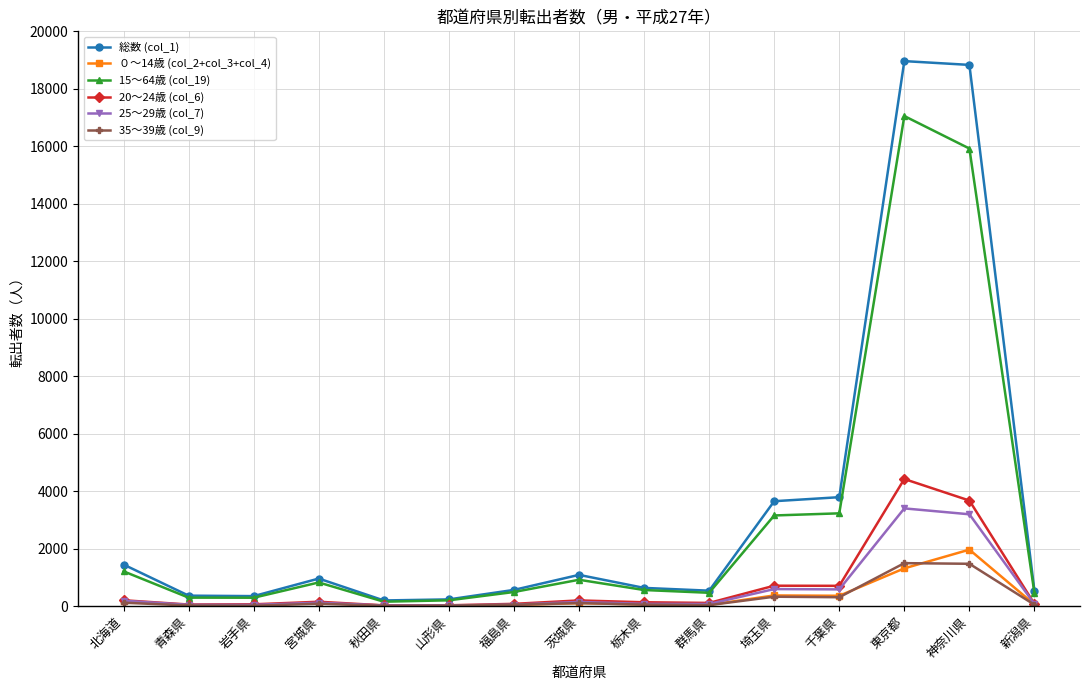

The ０～14歳 (col_2+col_3+col_4) series shows 3446 at 神奈川県. True or false?

False